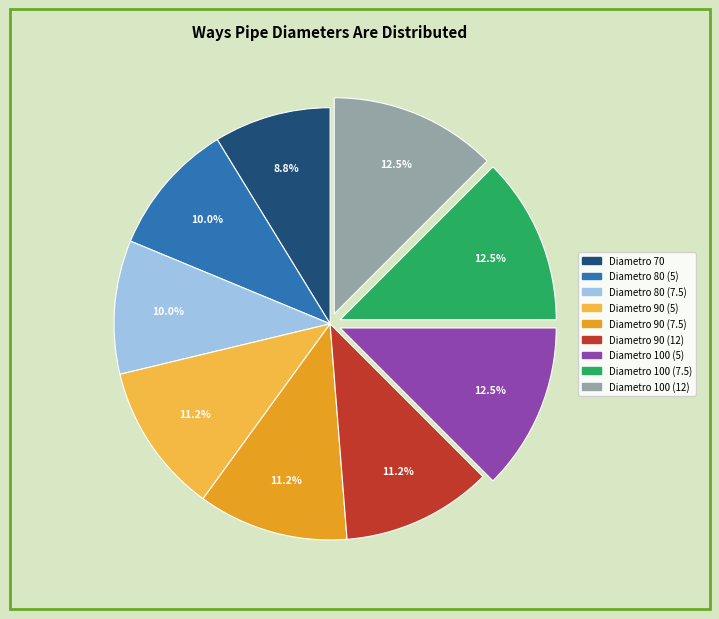

How many slices are in this pie chart?

9